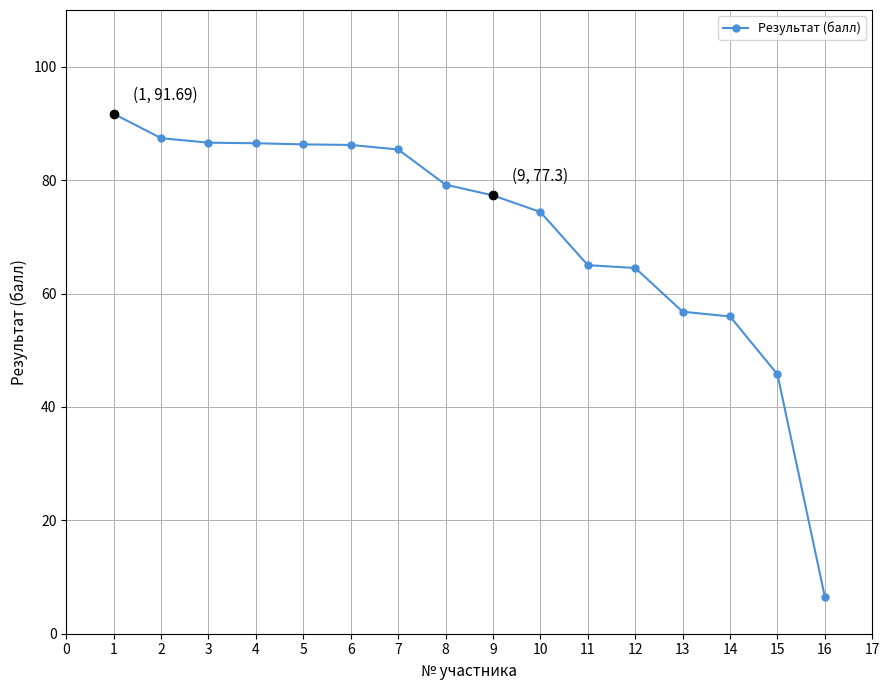

What is the value of the 6th point from the left?

86.2